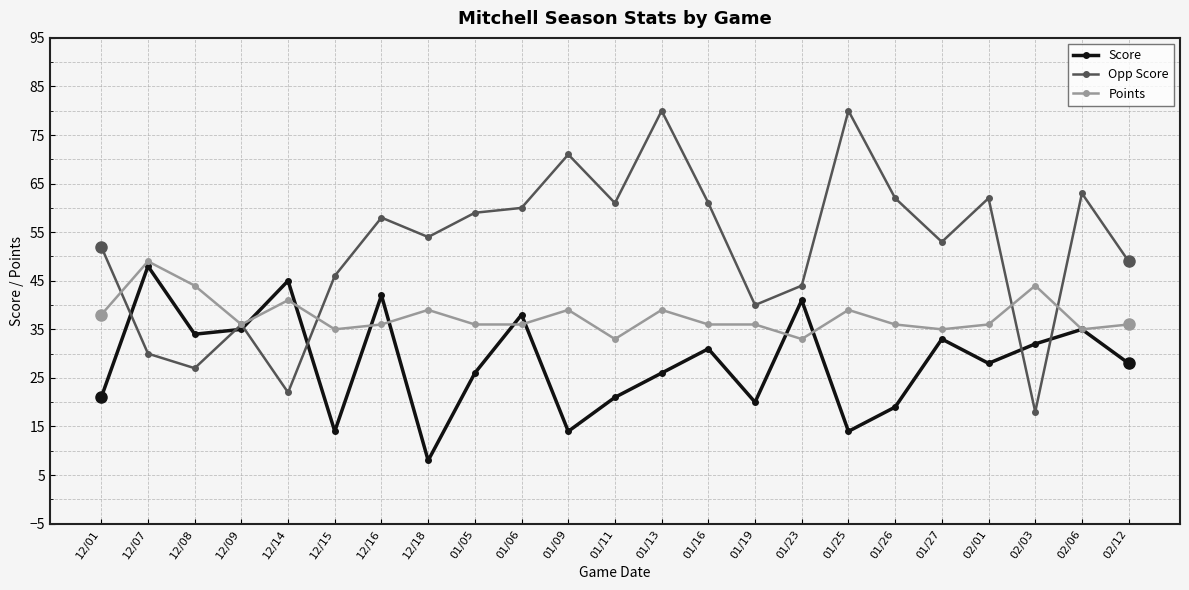

At which label does Score first exceed 28?

12/07